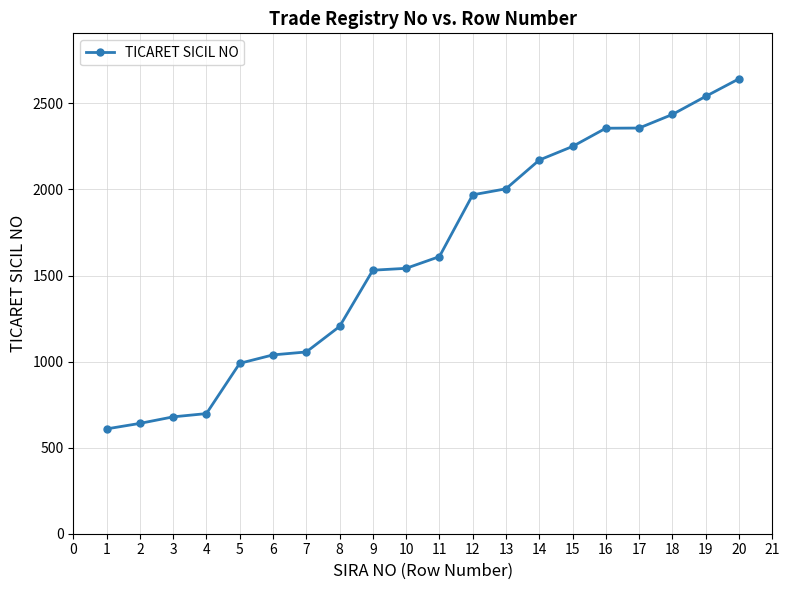

The chart shows a value of 2835 at 10. True or false?

False